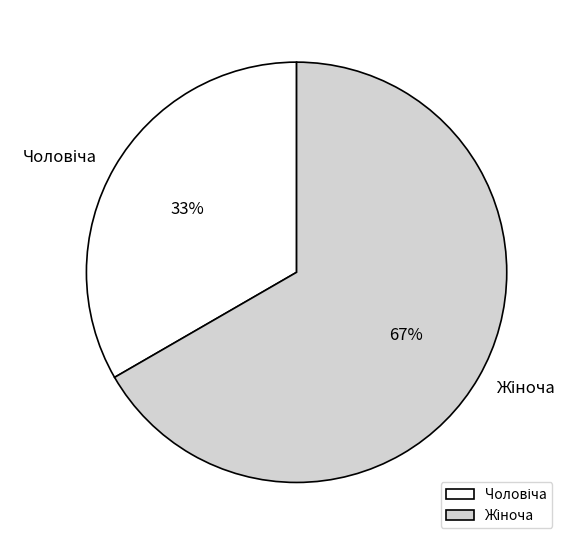

To the nearest percent, what is the average slice percentage?

50%